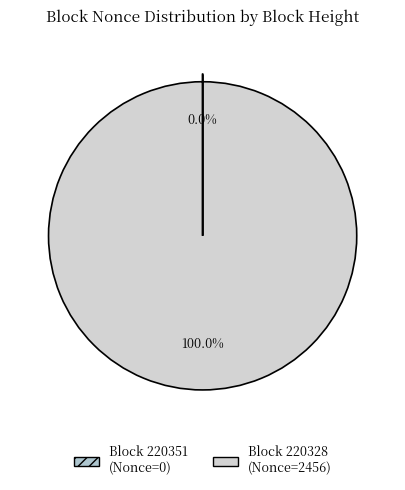

Which slice represents more than half of the pie?

220328